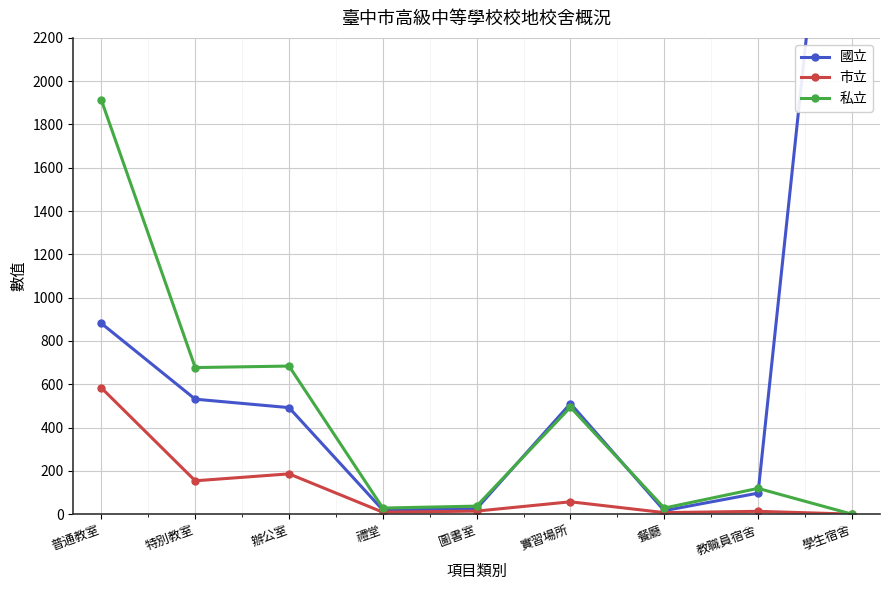

The value of 市立 at 特別教室 is 214. True or false?

False